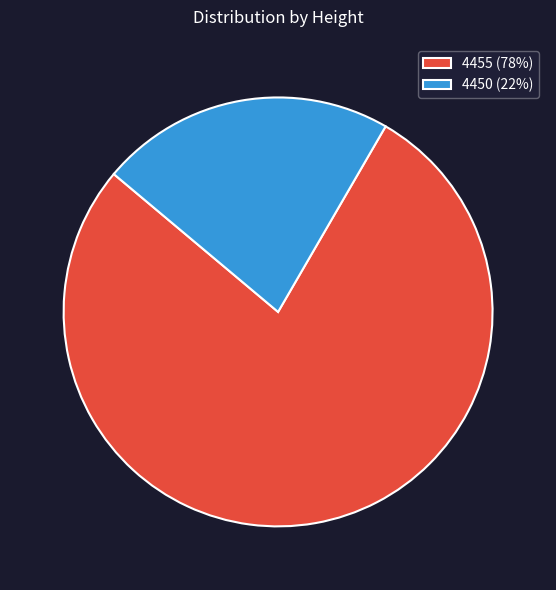

Is there a majority slice in this chart?

Yes